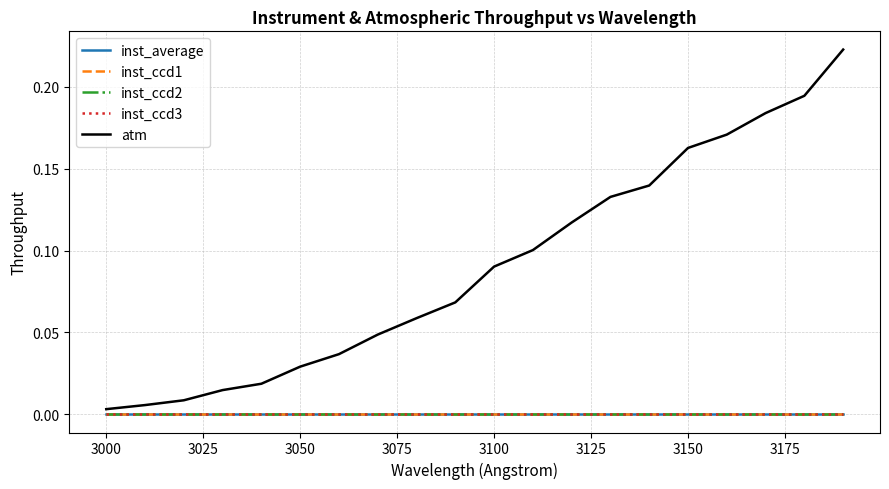

Is this an area chart (filled region under the line)?

No